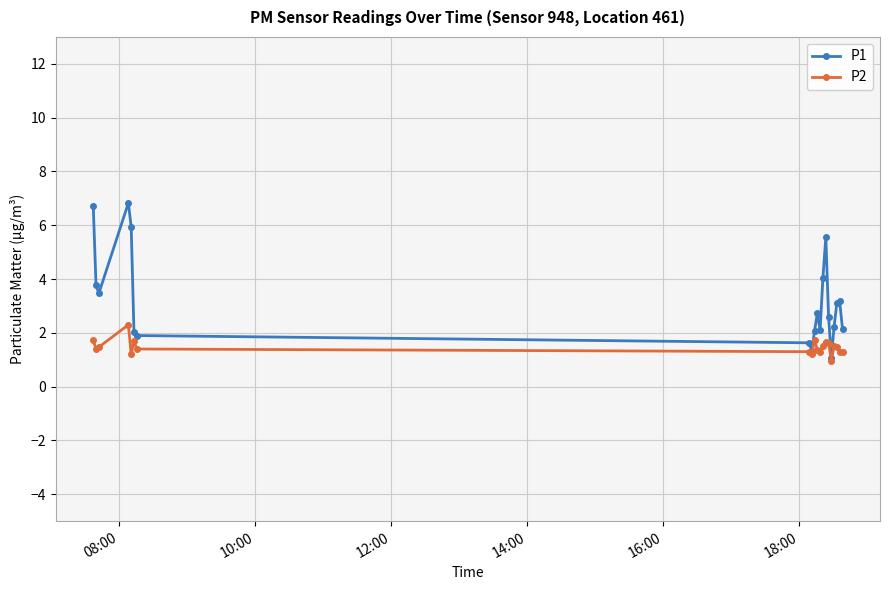

What is the sum of all P2 values?

29.5